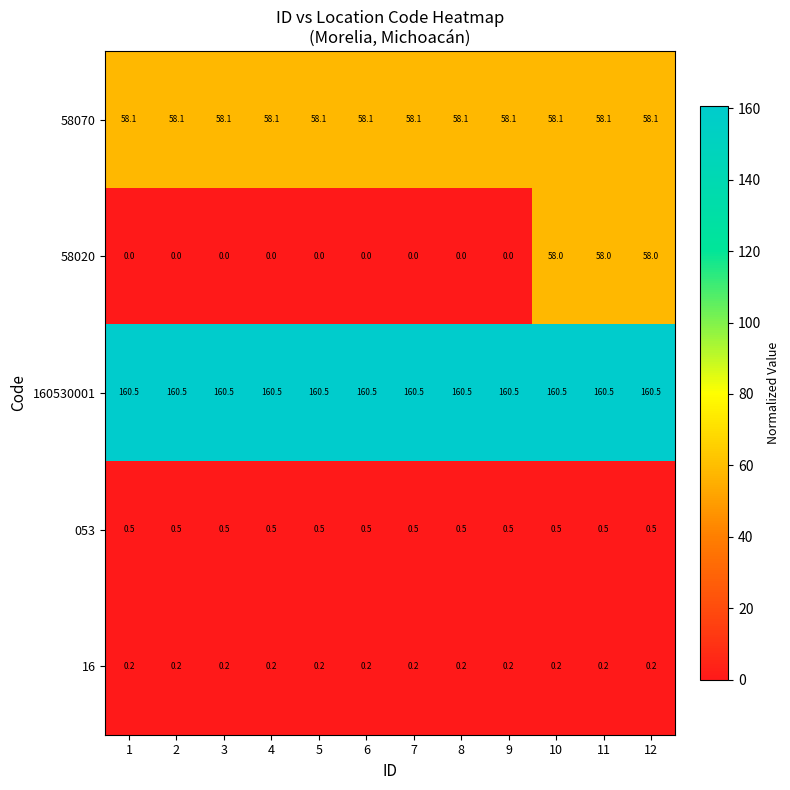

The 053 series shows 0.7 at 10. True or false?

False